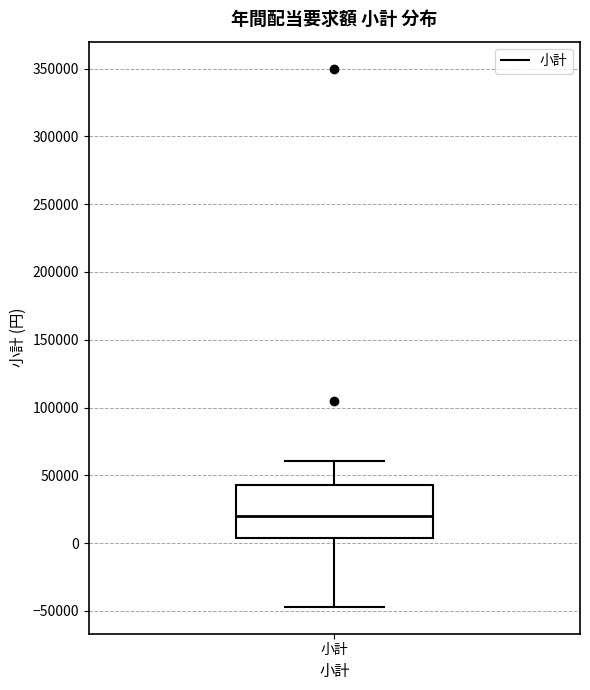

Transcribe this box plot: give where the median line is, the range the box spans, and where the two whiskers end, as read against the y-axis. The values are not printed on the chart, so give them approximately, as read against the axis.

median 20000, box 5000 to 45000, whiskers -45000 to 60000